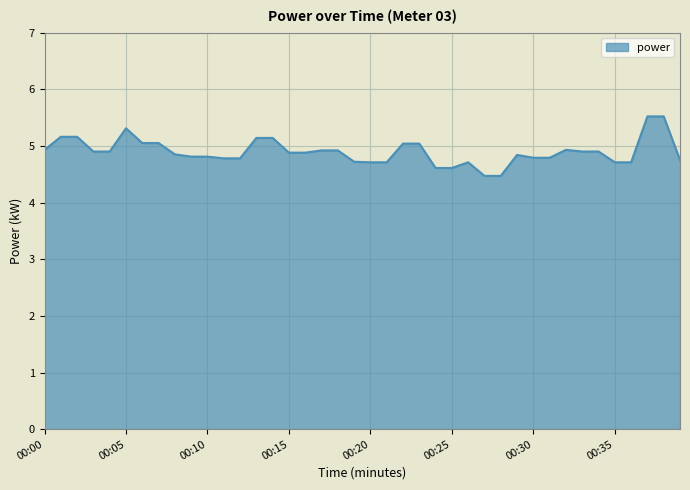

What is the greatest value displayed?

5.5